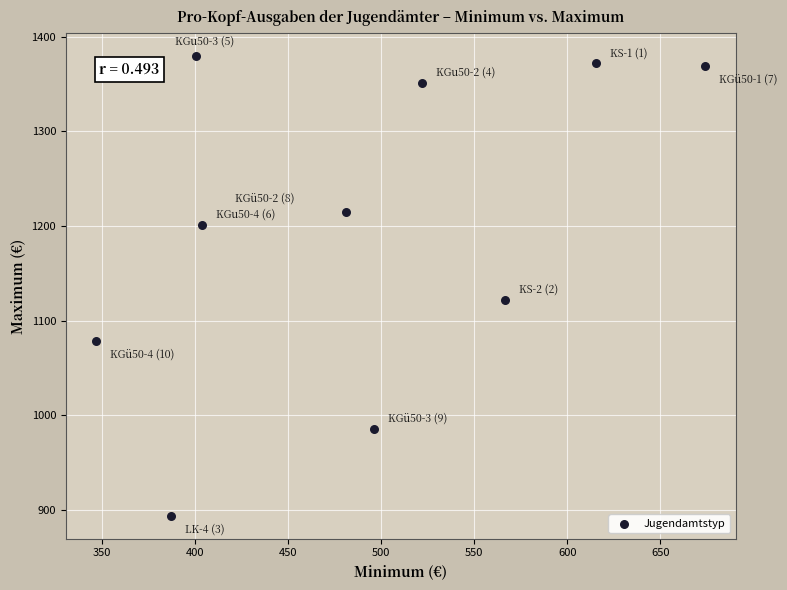

What is the range of X values (max minus min)?

327.0